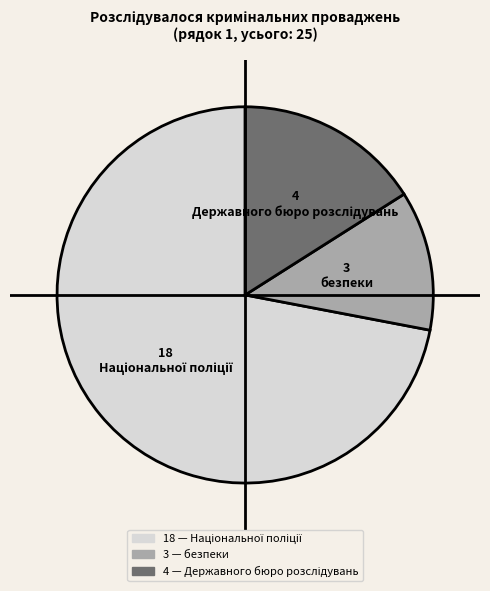

Is there any slice that represents more than half of the pie?

Yes